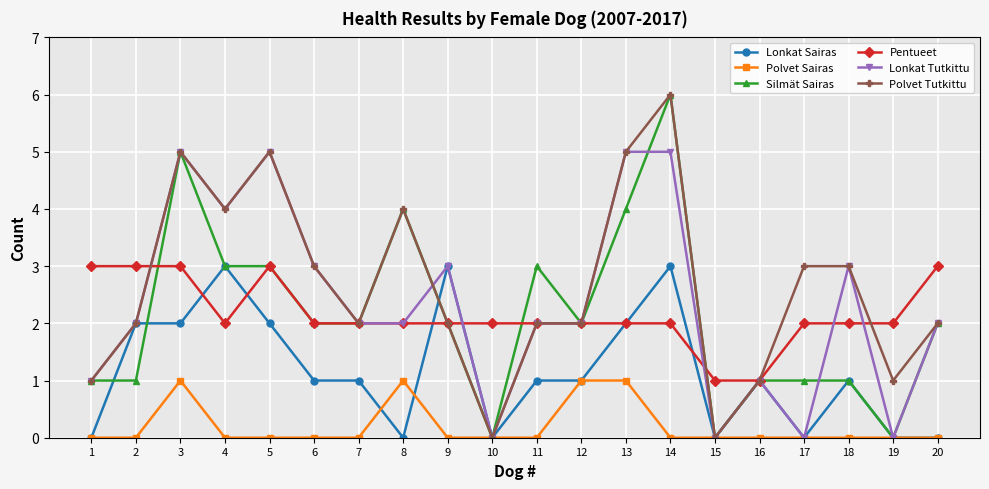

Where is the first local minimum for Polvet Tutkittu?

4